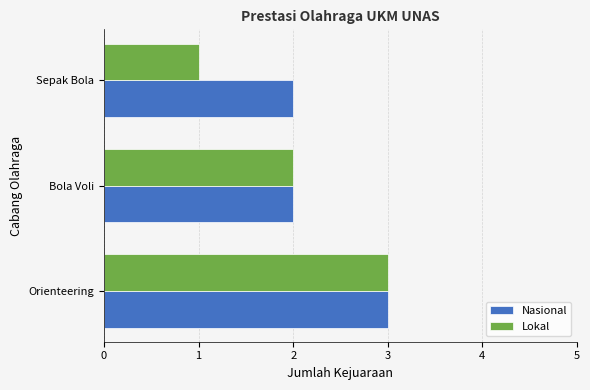

What is the minimum value for Nasional?

2